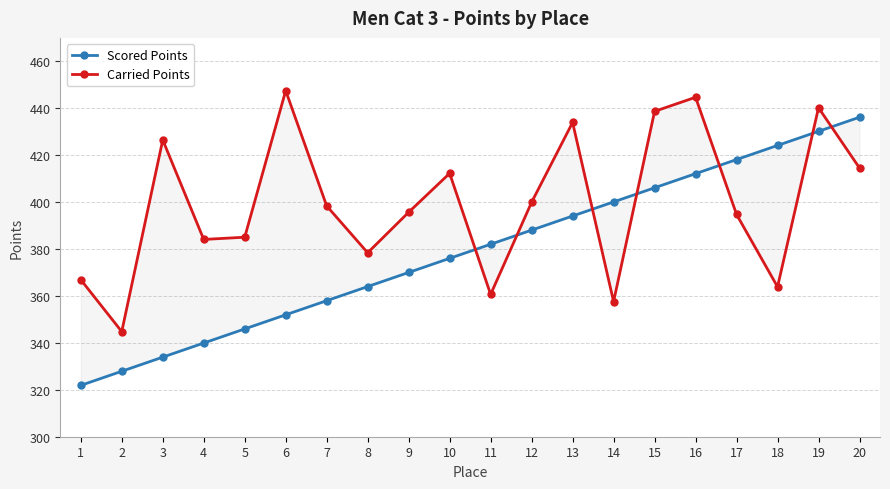

Rank the categories by Scored Points value from lowest to highest.

1, 2, 3, 4, 5, 6, 7, 8, 9, 10, 11, 12, 13, 14, 15, 16, 17, 18, 19, 20